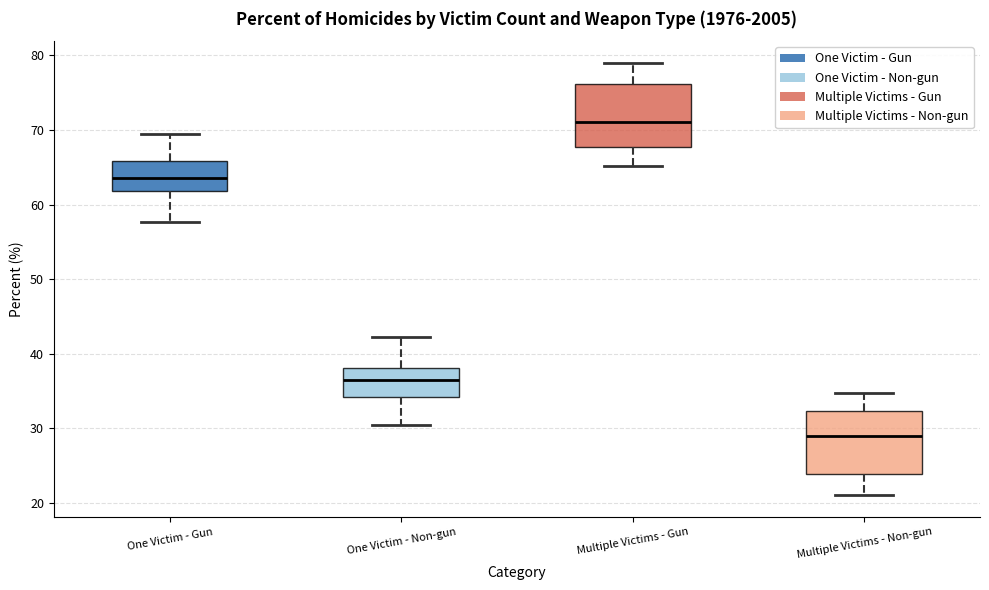

Reading left to right, read every box against the y-axis: the position of its median line, the range the box covers, and the ends of its whiskers. The values are not printed on the chart, so give them approximately, as read against the axis.

One Victim - Gun: median 64, box 62 to 66, whiskers 58 to 70
One Victim - Non-gun: median 37, box 34 to 38, whiskers 31 to 42
Multiple Victims - Gun: median 71, box 68 to 76, whiskers 65 to 79
Multiple Victims - Non-gun: median 29, box 24 to 32, whiskers 21 to 35